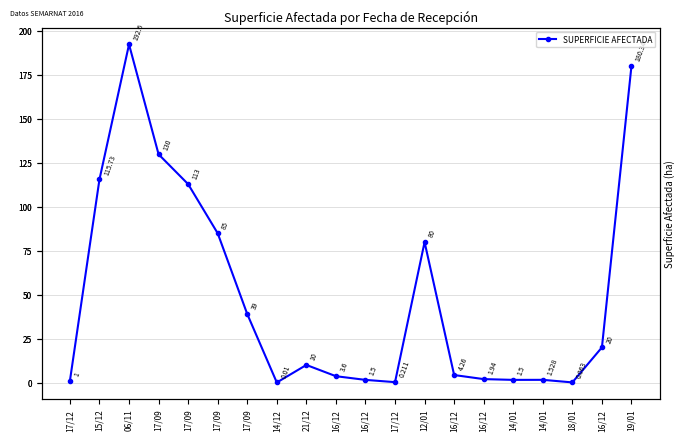

Where is the first local minimum?

14/12